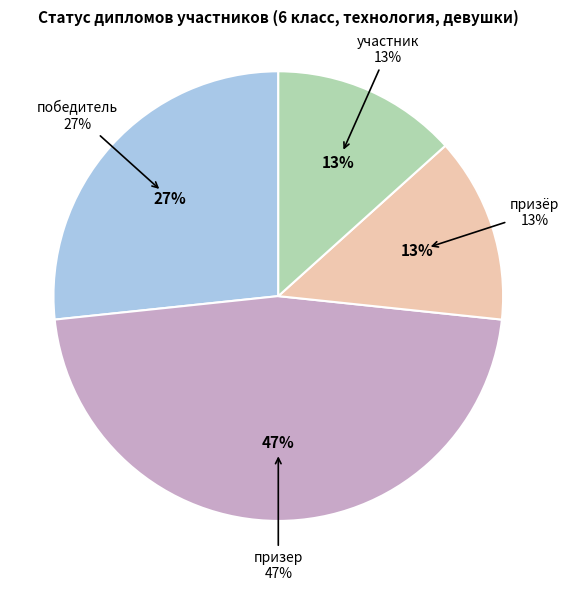

To the nearest percent, what is the combined percentage of призёр and участник?

27%